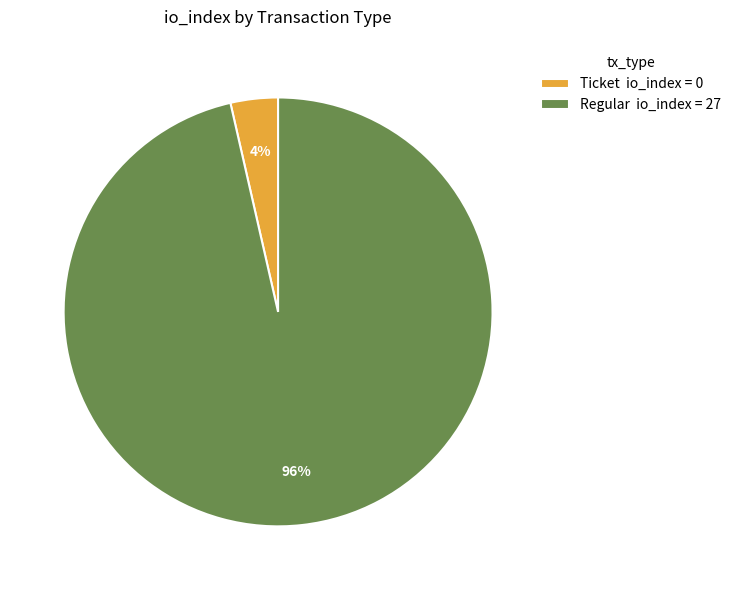

To the nearest percent, what is the average slice percentage?

50%